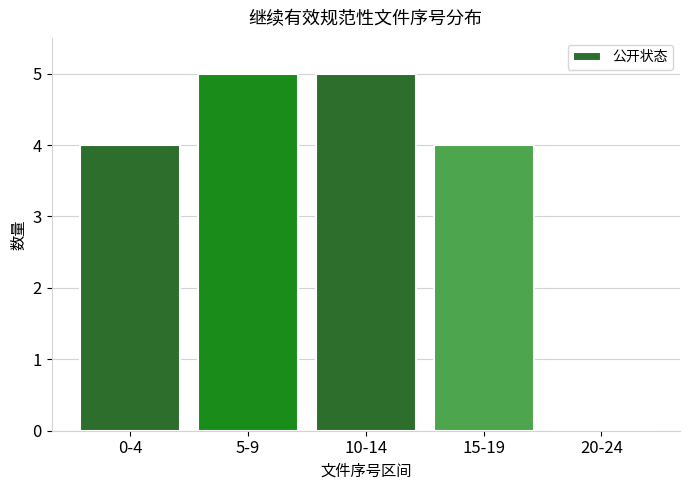

Reading right to left, list all the values displayed in this chart.

20-24=0	15-19=4	10-14=5	5-9=5	0-4=4